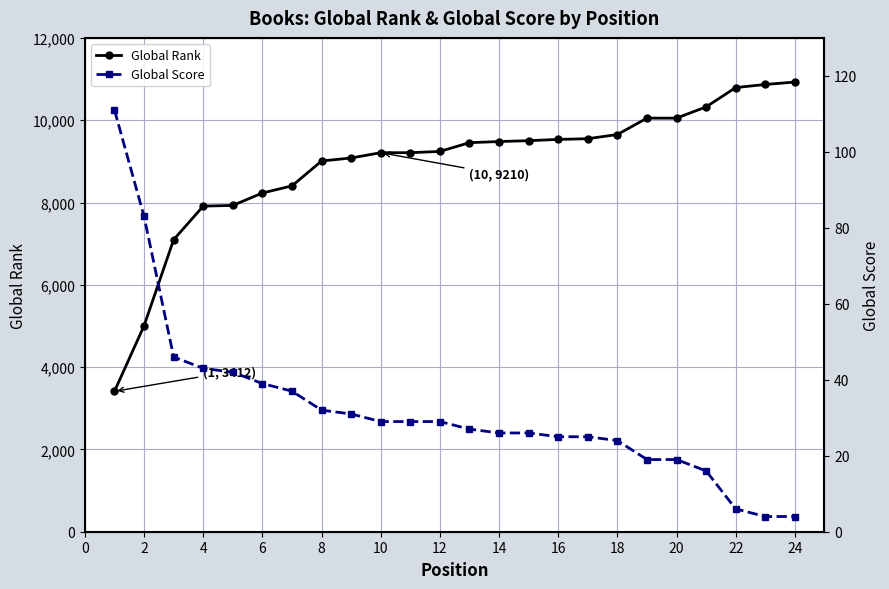

Reading left to right, extract all data points from this chart.

Global Rank: 3412	5006	7097	7912	7929	8231	8404	9008	9082	9210	9210	9241	9454	9481	9502	9533	9550	9652	10050	10050	10324	10793	10868	10927
Global Score: 111	83	46	43	42	39	37	32	31	29	29	29	27	26	26	25	25	24	19	19	16	6	4	4